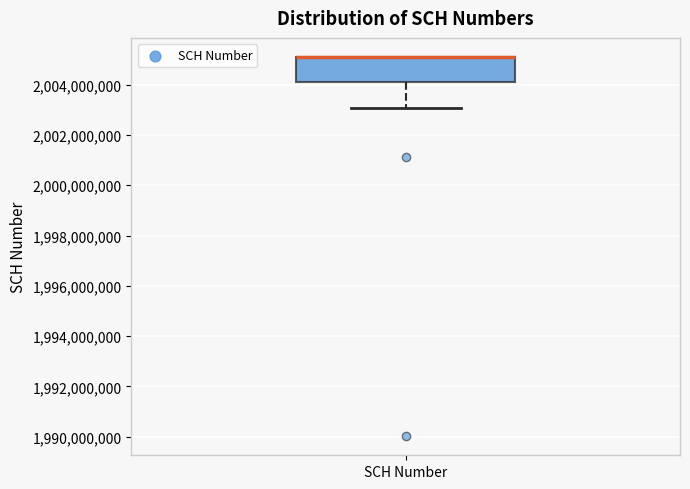

Where does the lower whisker of the box for SCH Number end on the y-axis? The values are not printed on the chart, so give them approximately, as read against the axis.

2003000000